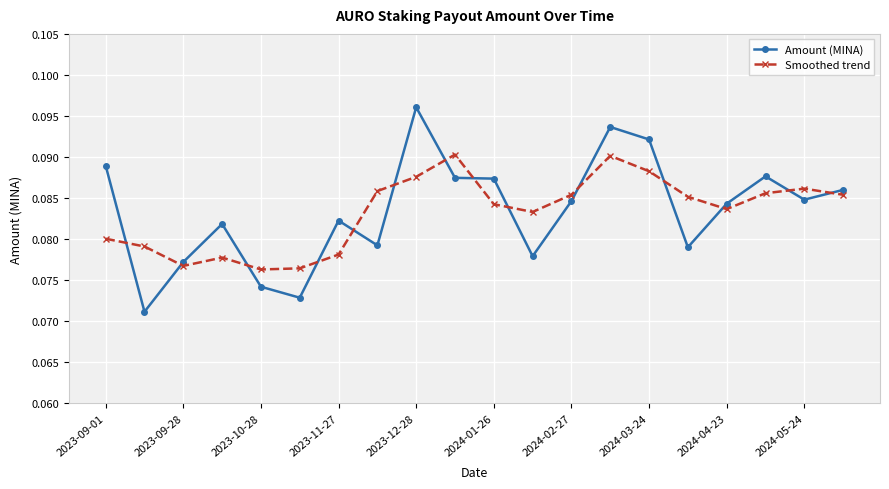

Which series has the widest spread of values?

Amount (MINA)